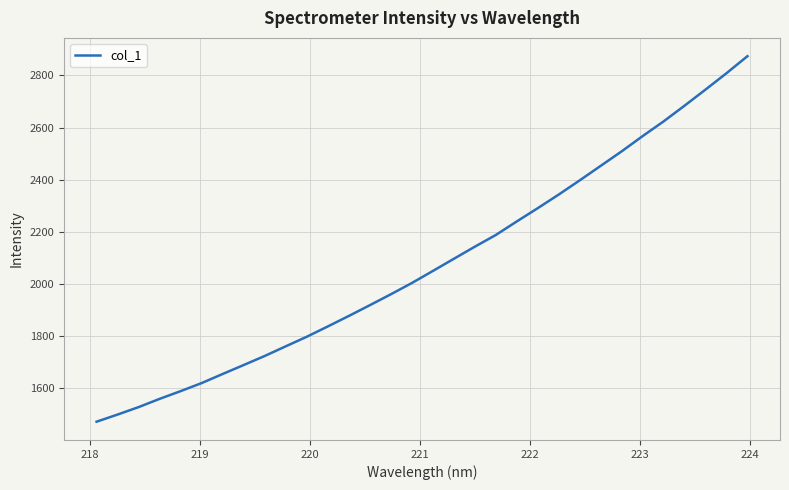

What is the difference between the second highest and minimum values?

1337.8